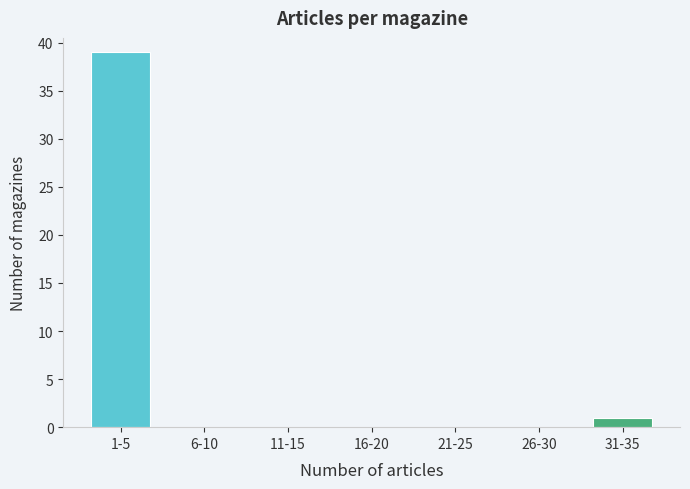

Reading left to right, extract all data points from this chart.

1-5=39	6-10=0	11-15=0	16-20=0	21-25=0	26-30=0	31-35=1